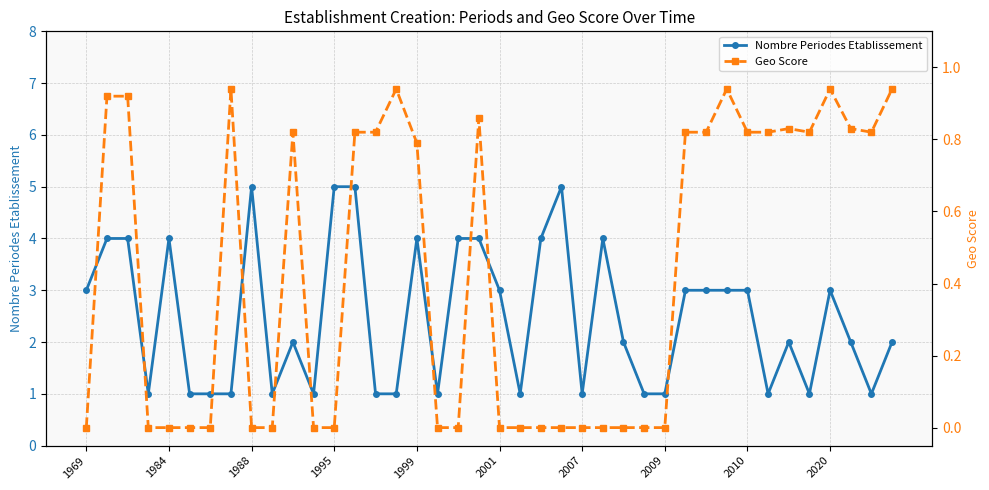

True or false: Nombre Periodes Etablissement has a value of 5 at 1988.

True